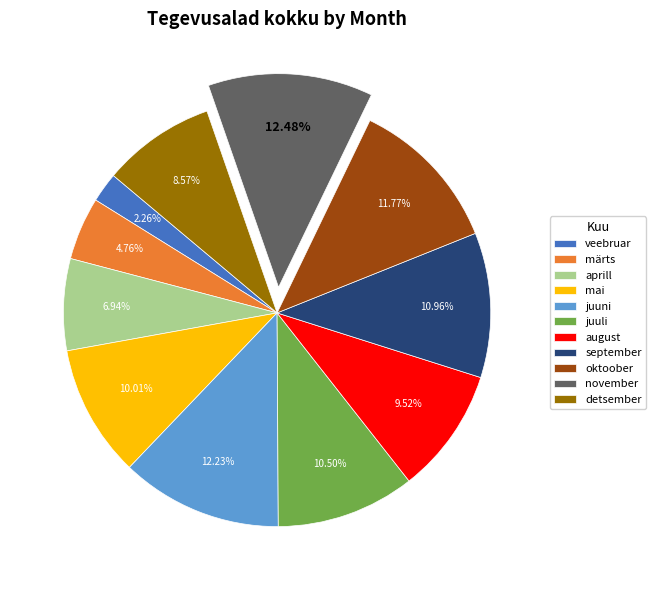

Approximately how many times larger is the value at mai compared to august?

1.1